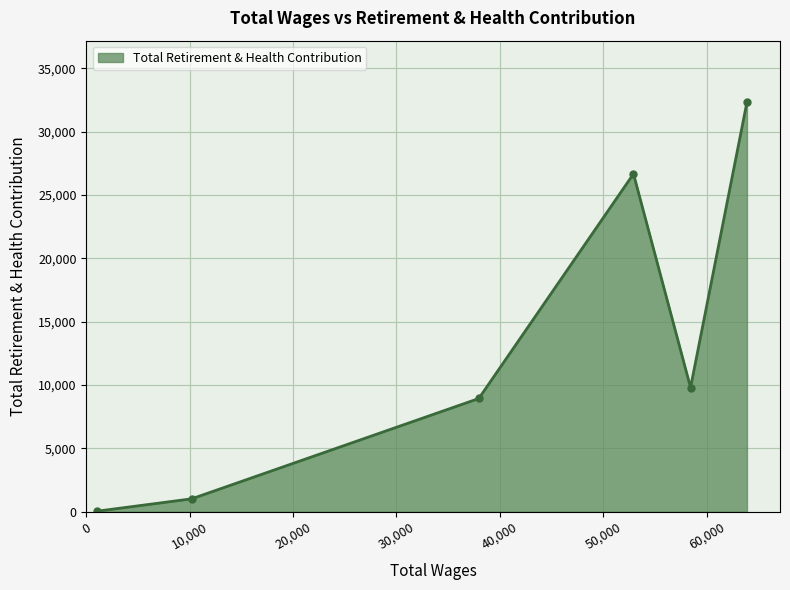

What is the sum of all values?

78814